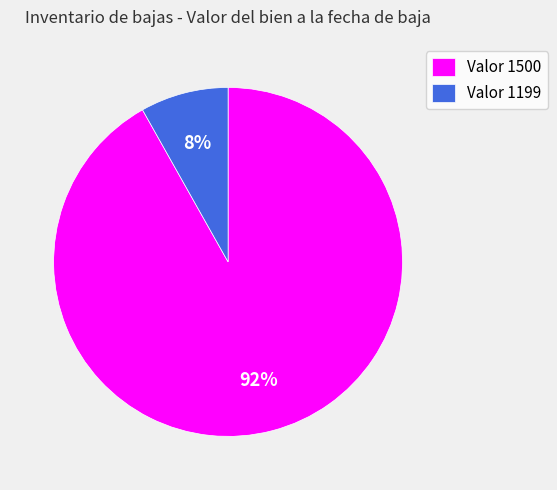

Is there any slice that represents more than half of the pie?

Yes